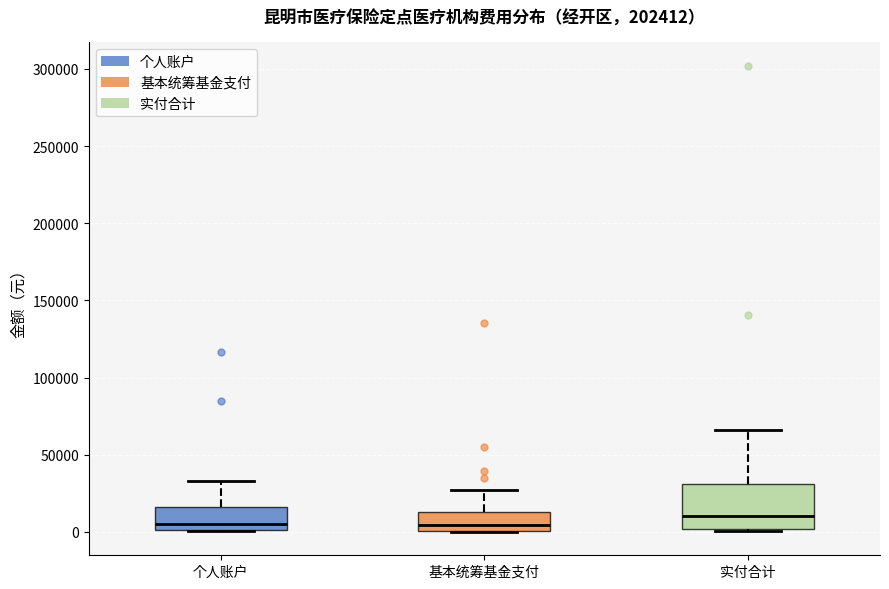

Reading left to right, read every box against the y-axis: the position of its median line, the range the box covers, and the ends of its whiskers. The values are not printed on the chart, so give them approximately, as read against the axis.

个人账户: median 5000, box 0 to 15000, whiskers 0 to 35000
基本统筹基金支付: median 5000, box 0 to 15000, whiskers 0 to 25000
实付合计: median 10000, box 0 to 30000, whiskers 0 (just below the box's lower edge) to 65000